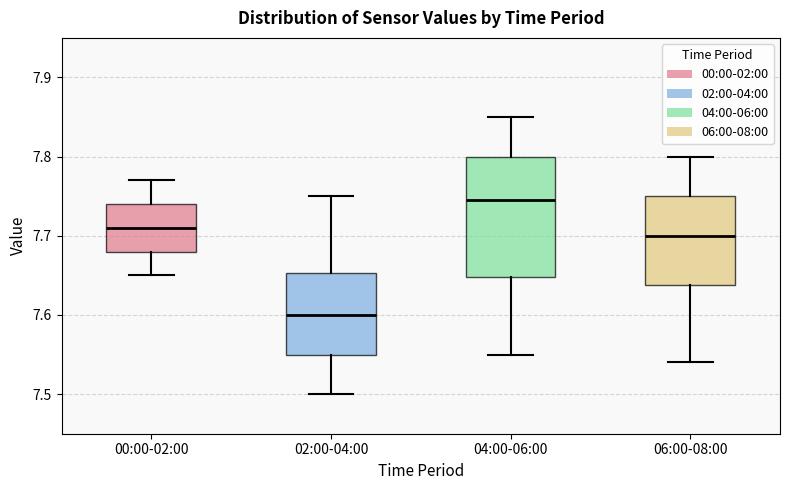

Reading left to right, read every box against the y-axis: the position of its median line, the range the box covers, and the ends of its whiskers. The values are not printed on the chart, so give them approximately, as read against the axis.

00:00-02:00: median 7.71, box 7.68 to 7.74, whiskers 7.65 to 7.77
02:00-04:00: median 7.60, box 7.55 to 7.65, whiskers 7.50 to 7.75
04:00-06:00: median 7.75, box 7.65 to 7.80, whiskers 7.55 to 7.85
06:00-08:00: median 7.70, box 7.64 to 7.75, whiskers 7.54 to 7.80